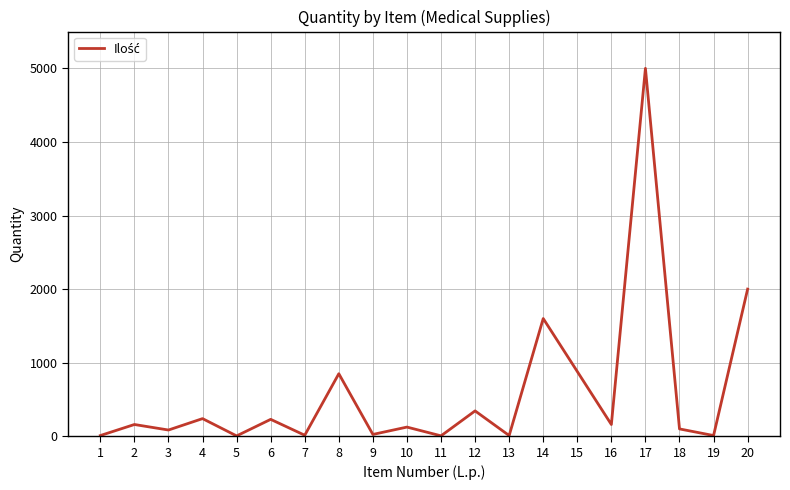

What is the difference between the second highest and second lowest values?

1994